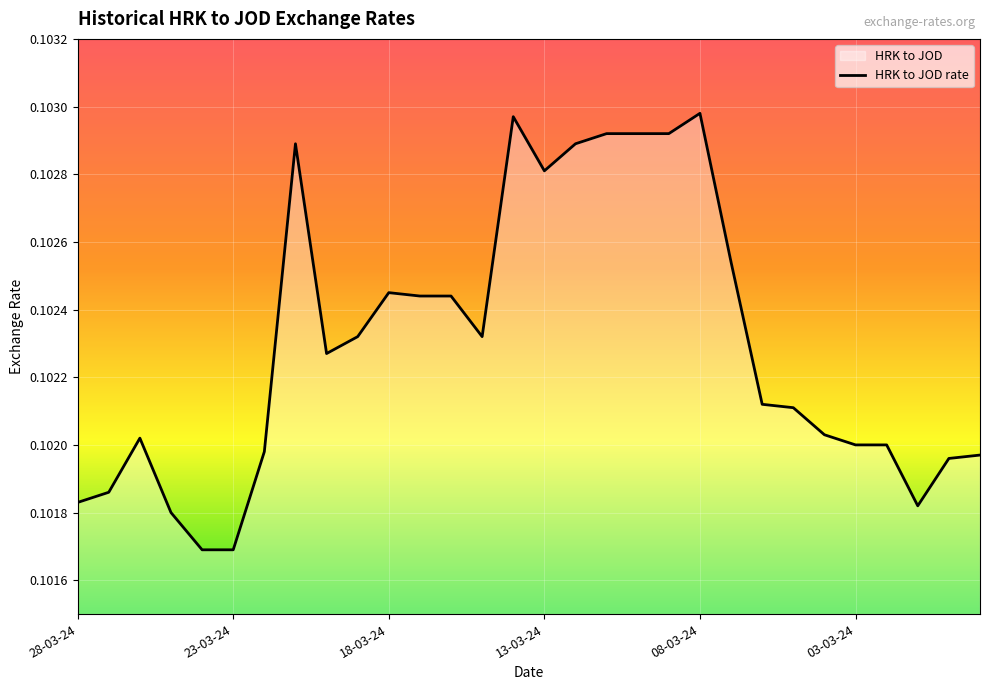

Rank the categories by value from highest to lowest.

08-03-24, 14-03-24, 11-03-24, 10-03-24, 09-03-24, 21-03-24, 12-03-24, 13-03-24, 07-03-24, 18-03-24, 17-03-24, 16-03-24, 19-03-24, 15-03-24, 20-03-24, 06-03-24, 05-03-24, 04-03-24, 26-03-24, 03-03-24, 02-03-24, 22-03-24, 28-02-24, 29-02-24, 27-03-24, 28-03-24, 01-03-24, 25-03-24, 24-03-24, 23-03-24